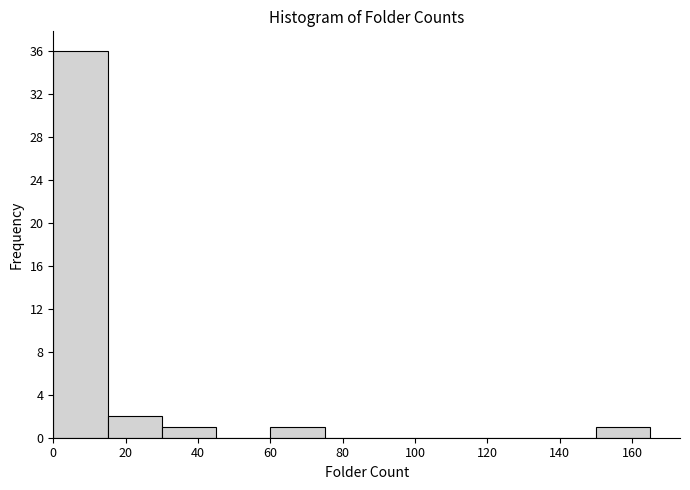

Reading left to right, transcribe this chart: for each bar, give the range it covers on the x-axis and its height. Neither the bar edges nor the heights are printed on the chart, so give them approximately, as read against the axes.

0 to 15: 36
15 to 30: 2
30 to 45: 1
45 to 60: 0
60 to 75: 1
75 to 90: 0
90 to 105: 0
105 to 120: 0
120 to 135: 0
135 to 150: 0
150 to 165: 1